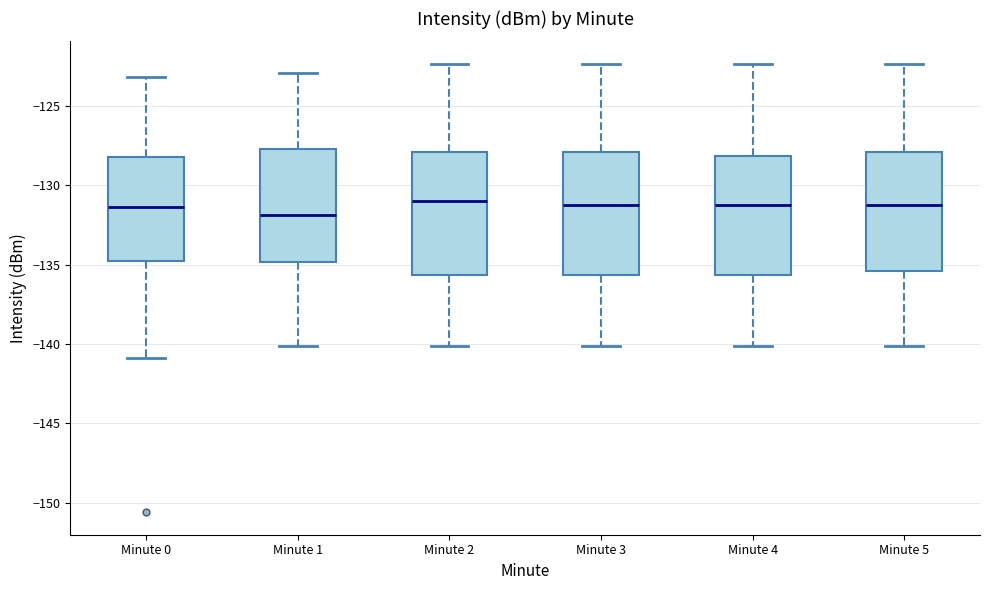

Reading left to right, read every box against the y-axis: the position of its median line, the range the box covers, and the ends of its whiskers. The values are not printed on the chart, so give them approximately, as read against the axis.

Minute 0: median -131.5, box -134.5 to -128.0, whiskers -141.0 to -123.0
Minute 1: median -132.0, box -135.0 to -127.5, whiskers -140.0 to -123.0
Minute 2: median -131.0, box -135.5 to -128.0, whiskers -140.0 to -122.5
Minute 3: median -131.0, box -135.5 to -128.0, whiskers -140.0 to -122.5
Minute 4: median -131.0, box -135.5 to -128.0, whiskers -140.0 to -122.5
Minute 5: median -131.0, box -135.5 to -128.0, whiskers -140.0 to -122.5